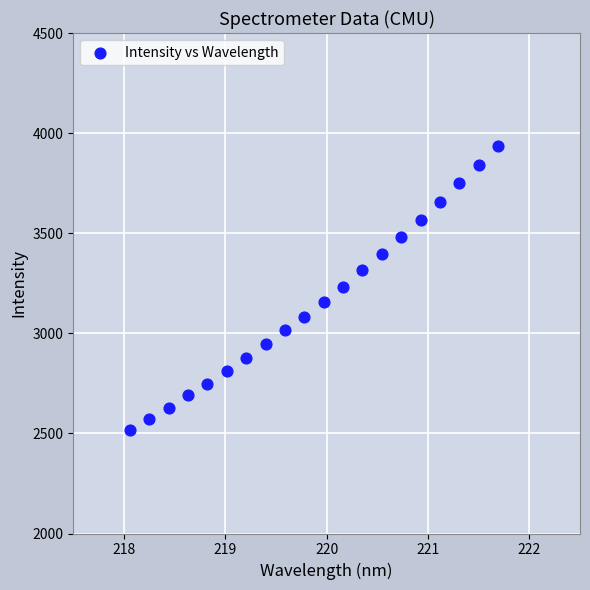

What is the range of X values (max minus min)?

3.6